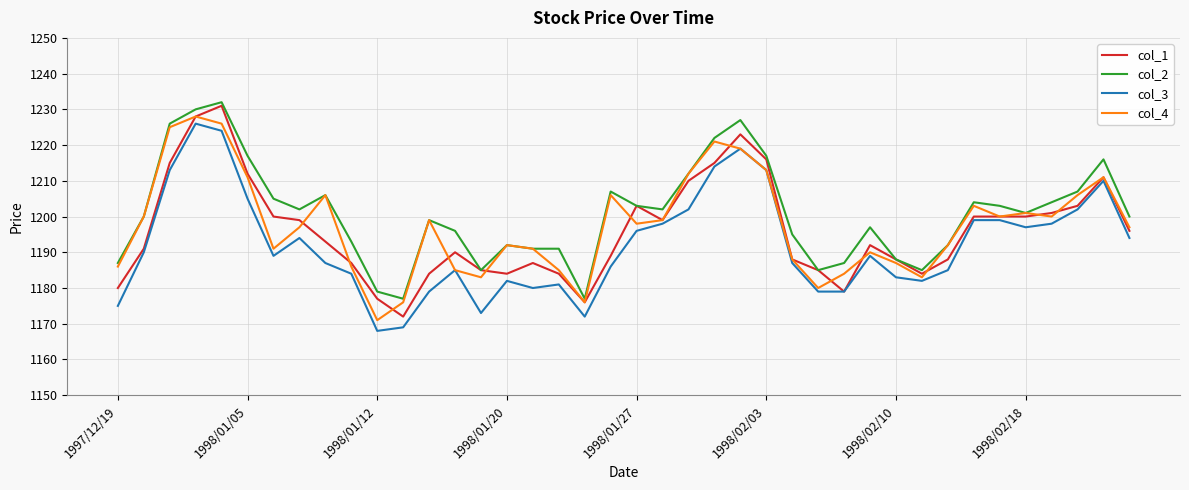

True or false: col_2 has more than 1 interior local peaks.

True